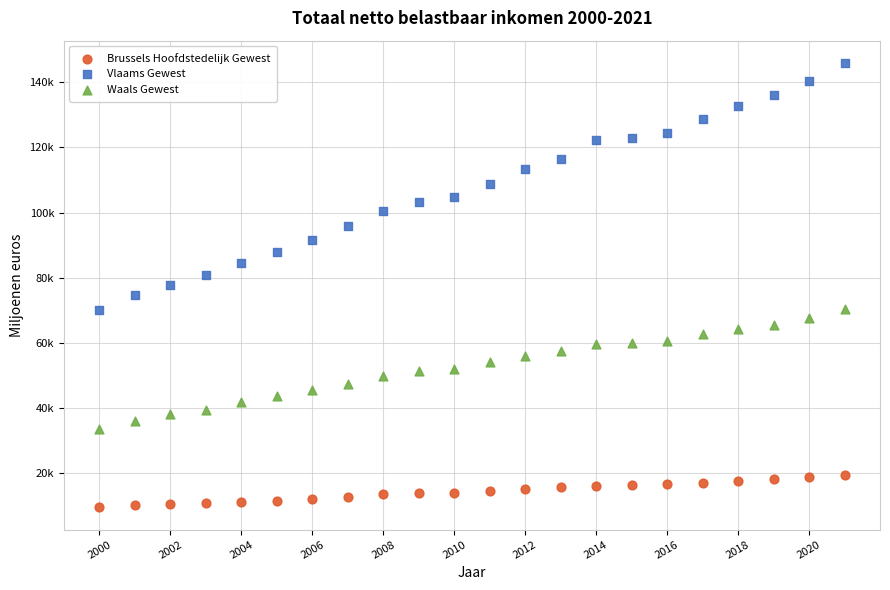

Which series contains the highest Y value?

Vlaams Gewest